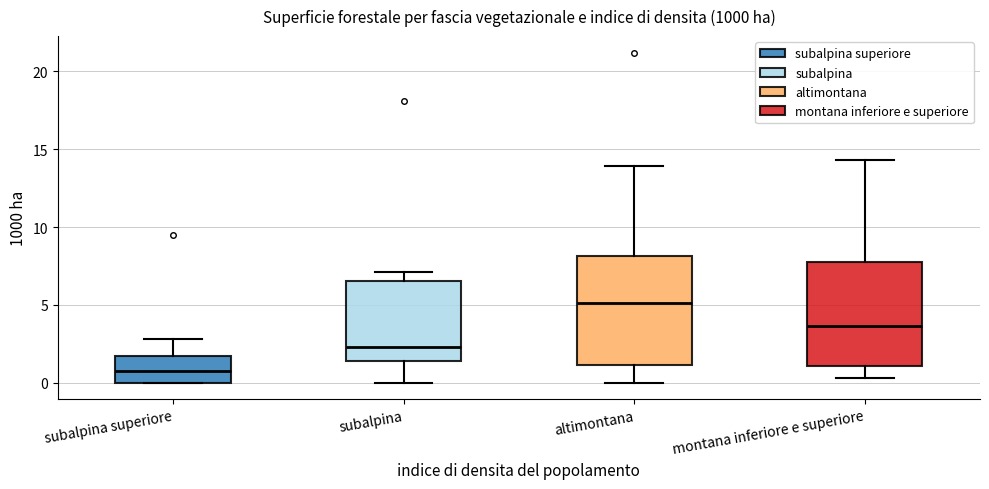

Where is the upper edge of the box for subalpina superiore on the y-axis? The values are not printed on the chart, so give them approximately, as read against the axis.

1.5